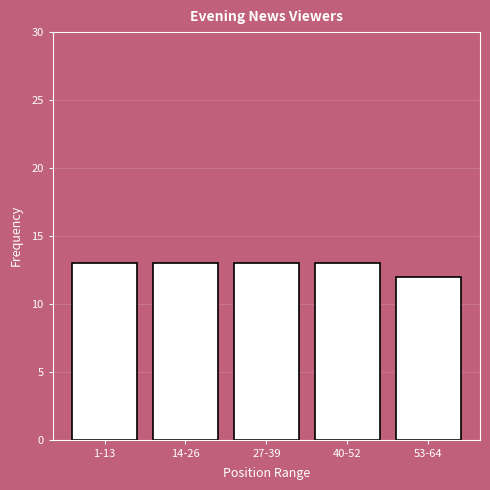

Reading left to right, extract all data points from this chart.

1-13=13	14-26=13	27-39=13	40-52=13	53-64=12